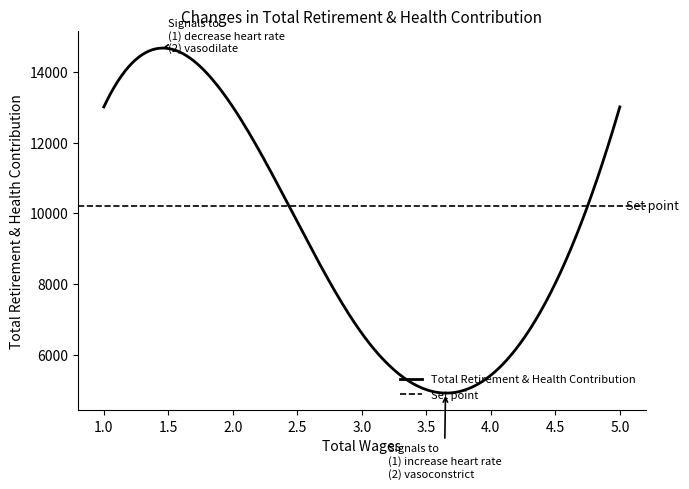

What is the lowest value of the Total Retirement & Health Contribution series?

4927.0